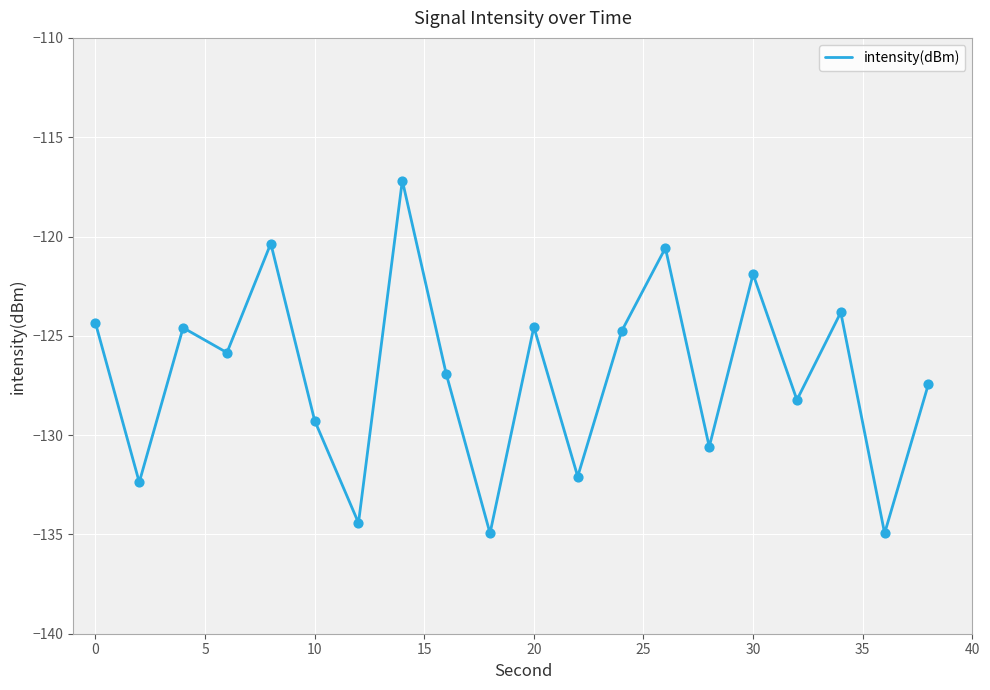

What is the maximum value shown in the chart?

-117.2